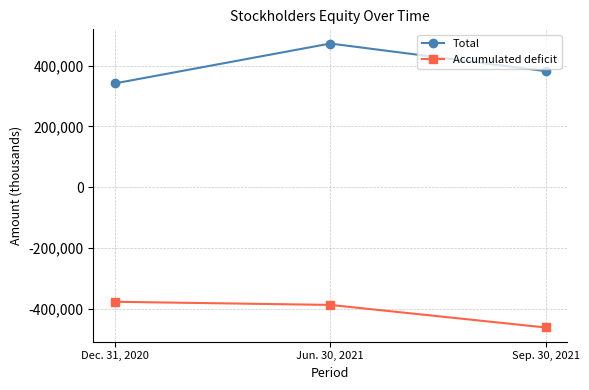

What is the maximum value for Accumulated deficit?

-376003